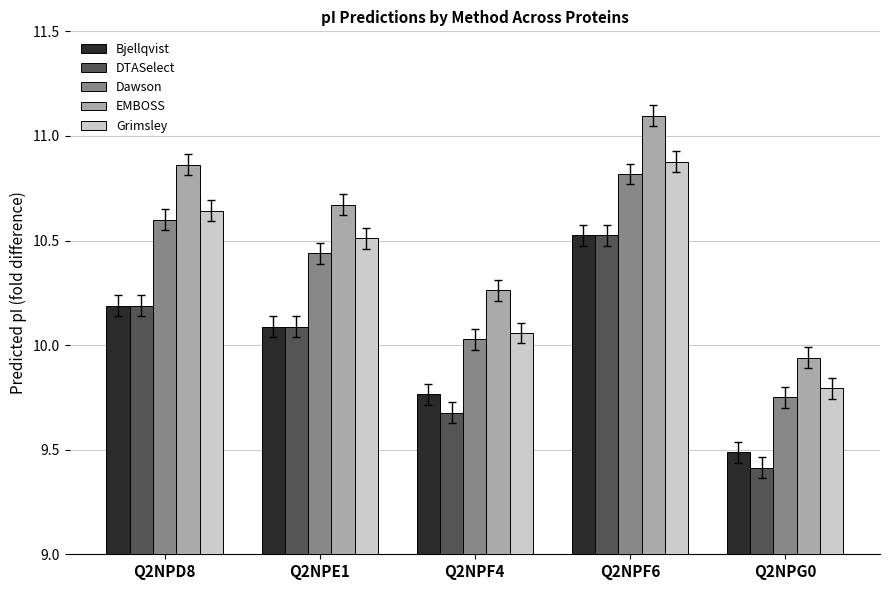

What is the difference between the maximum and minimum values in the EMBOSS series?

1.2